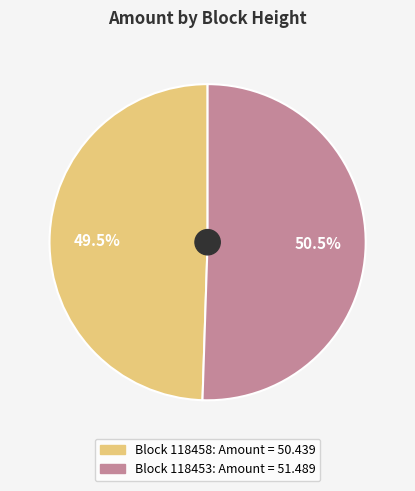

Does any single category account for the majority?

Yes